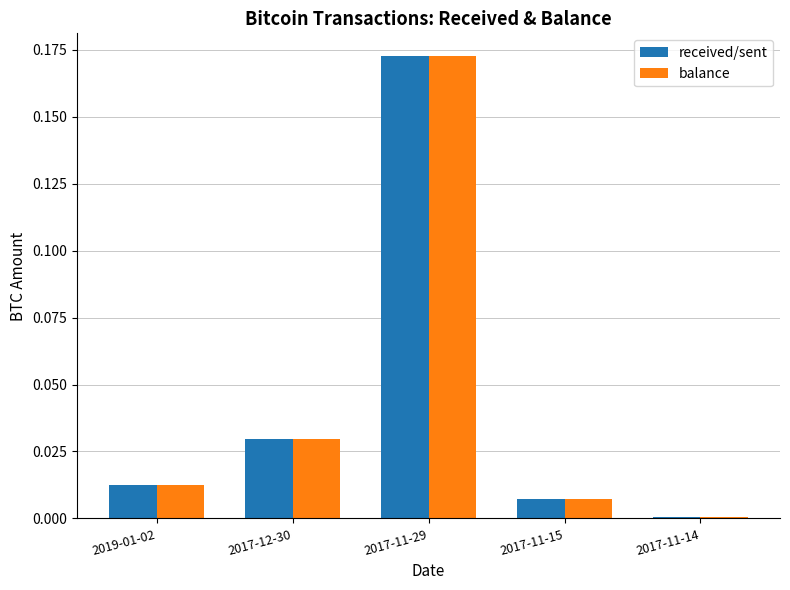

What is the total value across all series at 2017-12-30?

0.1